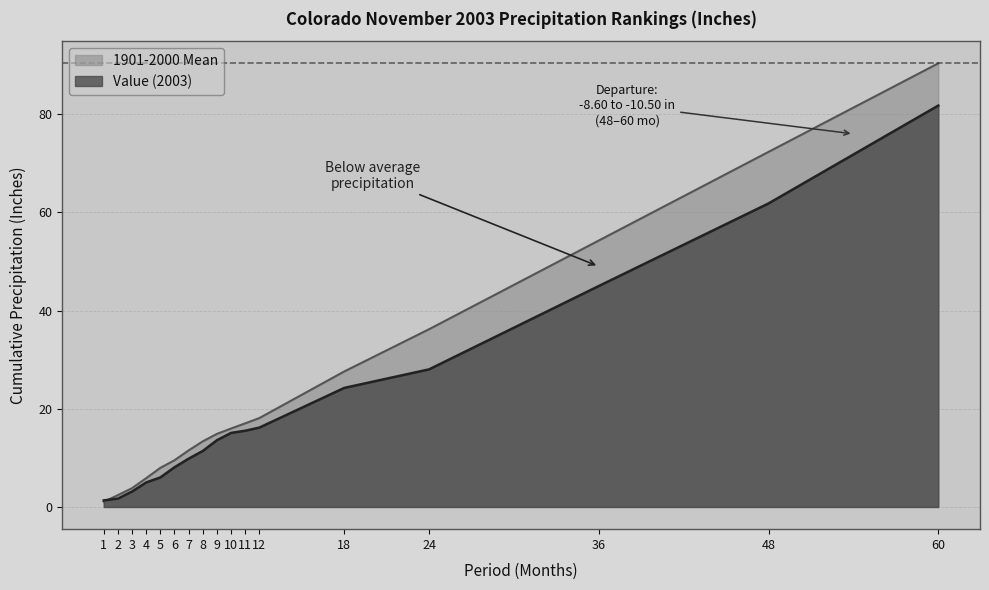

Is the value of Value at 12 greater than the value of 1901-2000 Mean at 8?

Yes